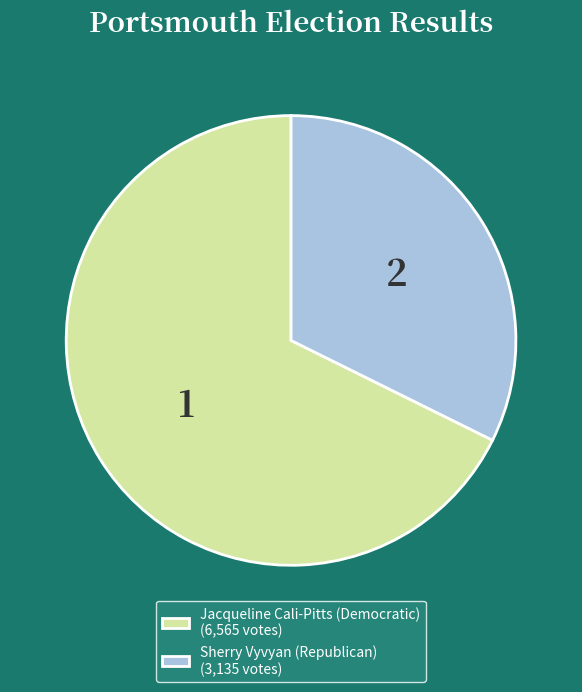

Approximately how many times larger is the value at Sherry Vyvyan (Republican) (3,135 votes) compared to Jacqueline Cali-Pitts (Democratic) (6,565 votes)?

0.5